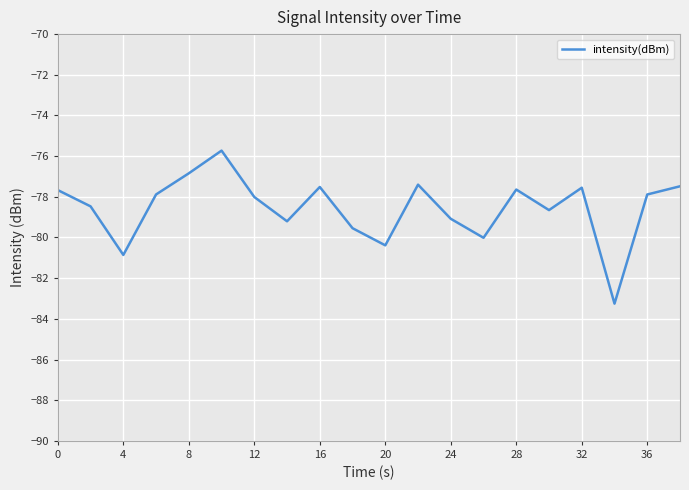

What is the minimum value shown in the chart?

-83.3